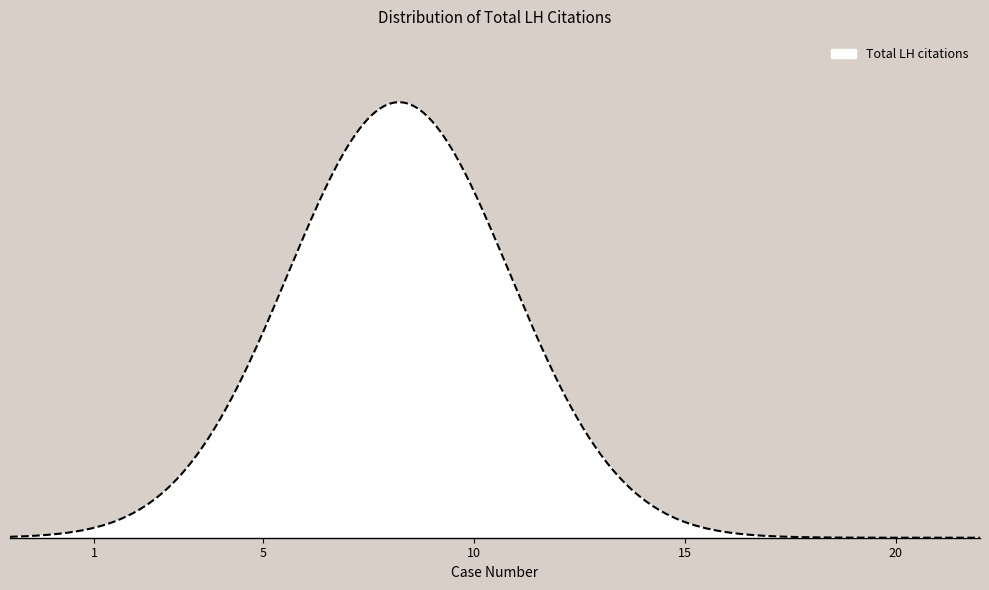

Is this an area chart (filled region under the line)?

Yes